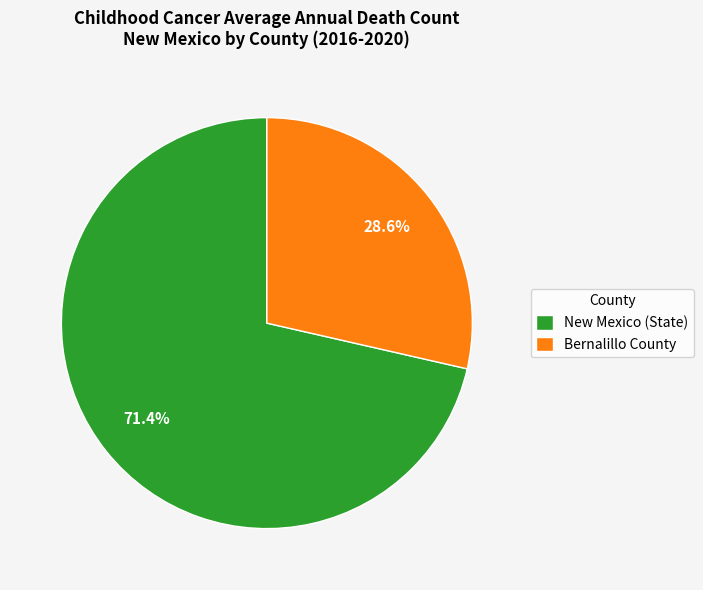

How many slices are in this pie chart?

2